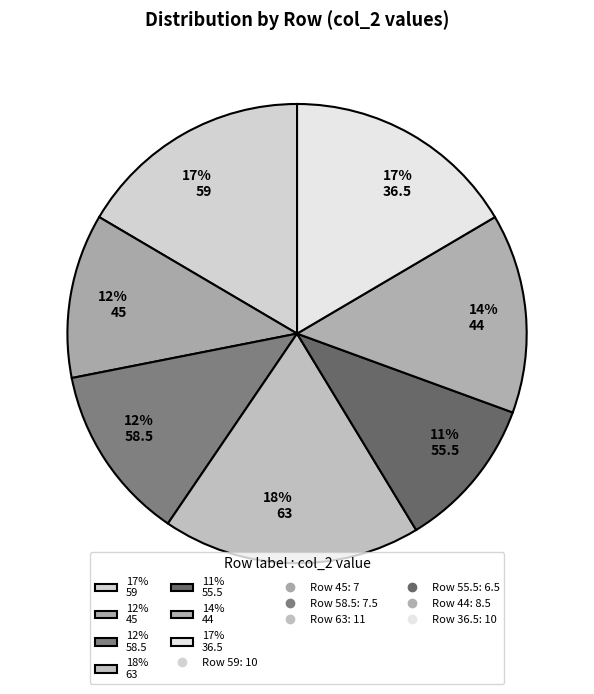

The 17% 59 slice represents 5% of the pie. True or false?

False